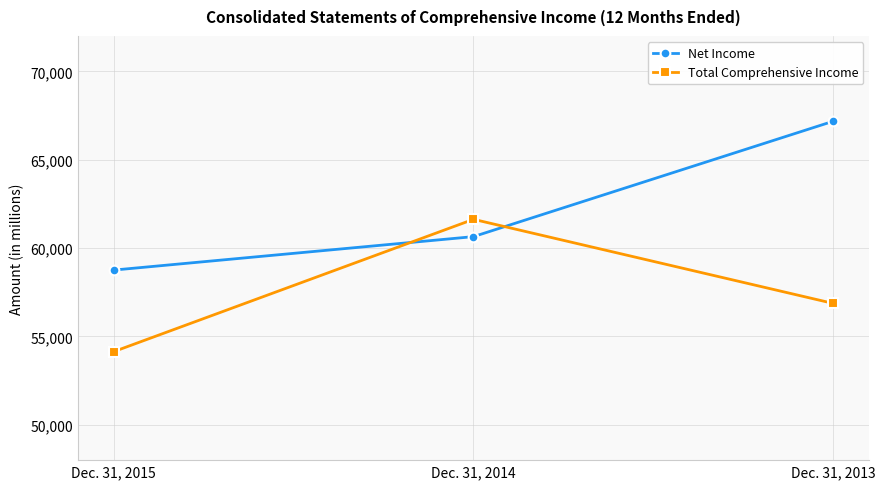

What is the total value across all series at Dec. 31, 2014?

122271